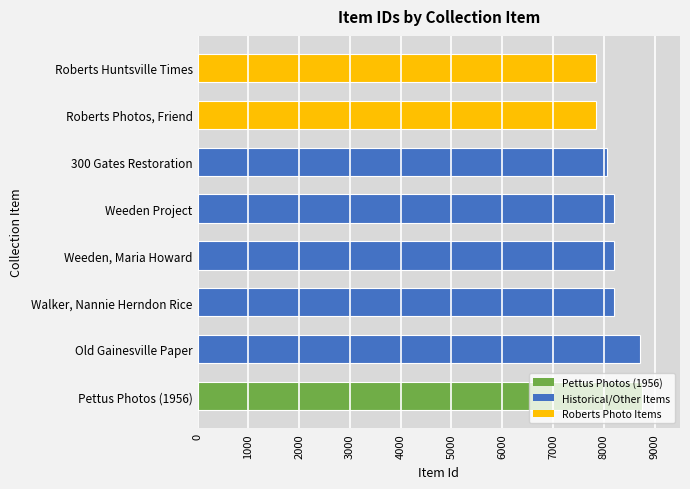

Read the value at Weeden Project.

8204